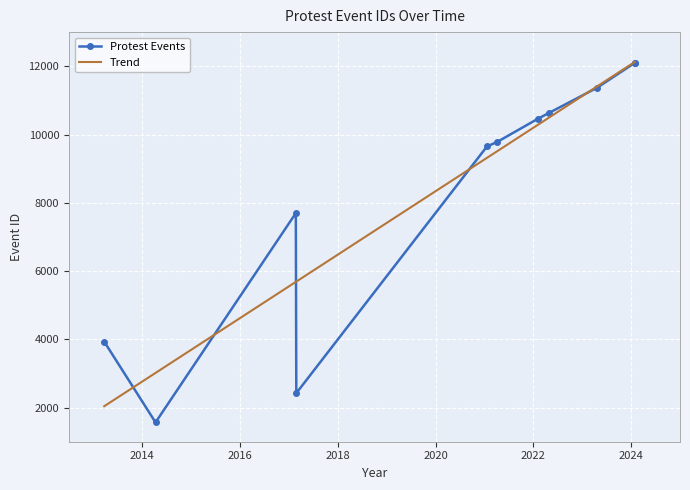

What is the lowest value of the Trend series?

2039.8